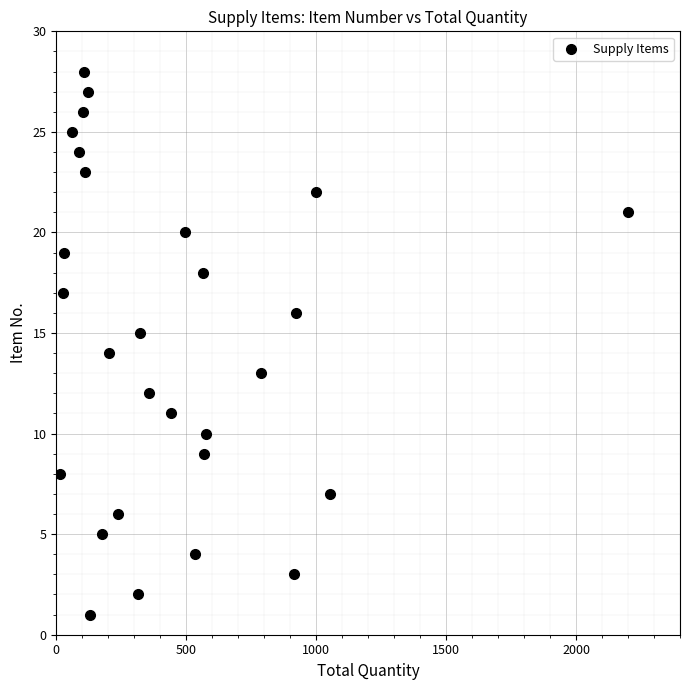

What is the range of X values (max minus min)?

2184